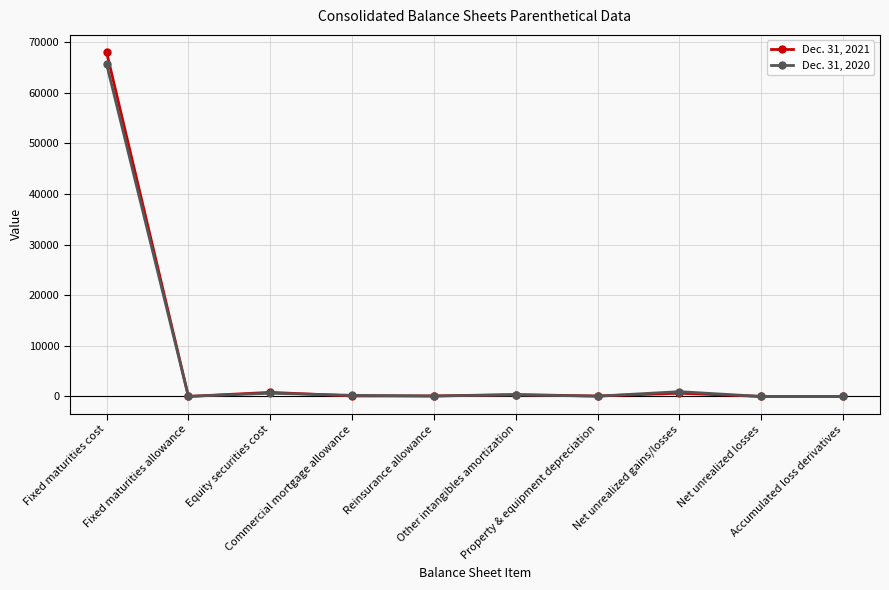

List the series in order of their overall mean, lowest first.

Dec. 31, 2020, Dec. 31, 2021